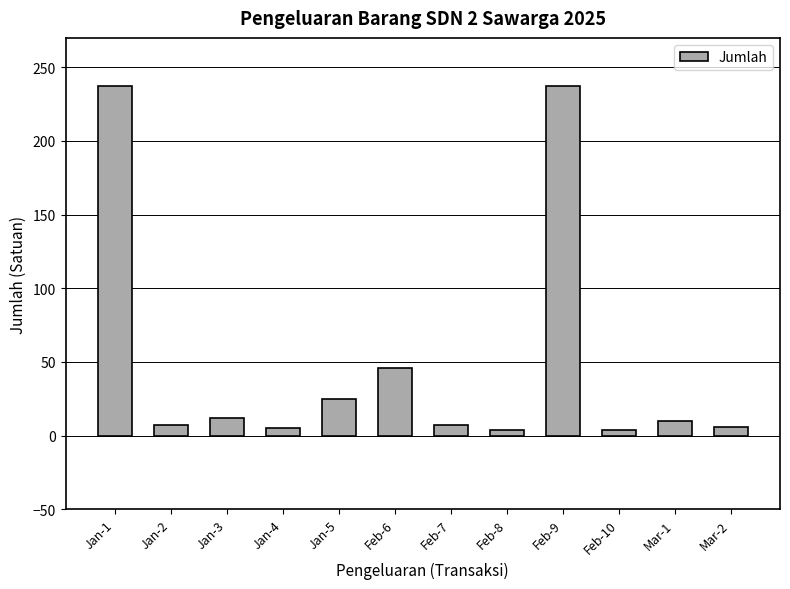

How many series are shown in this chart?

1